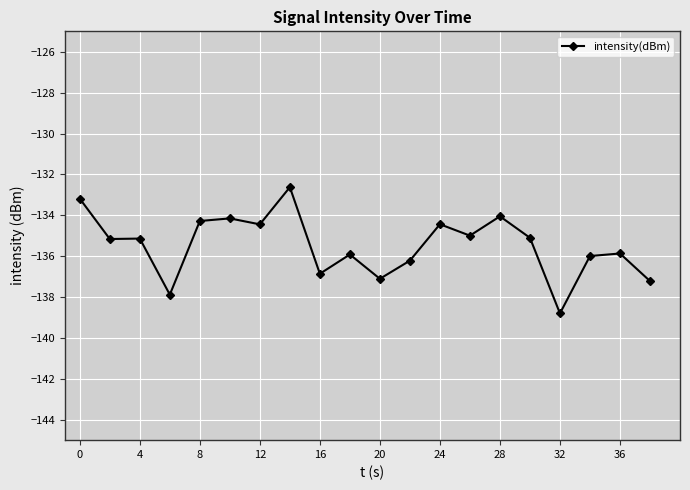

Count the number of data series in this chart.

1